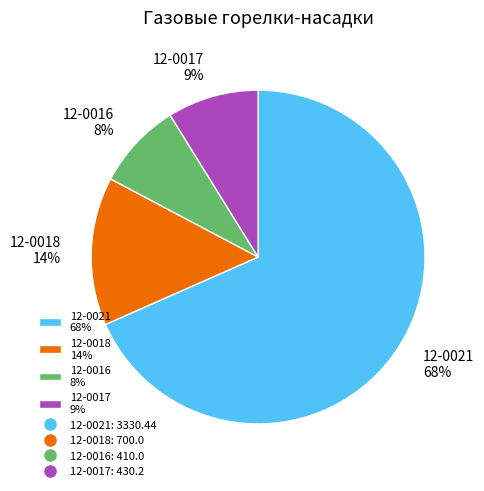

True or false: 12-0016 accounts for 8% of the total.

True